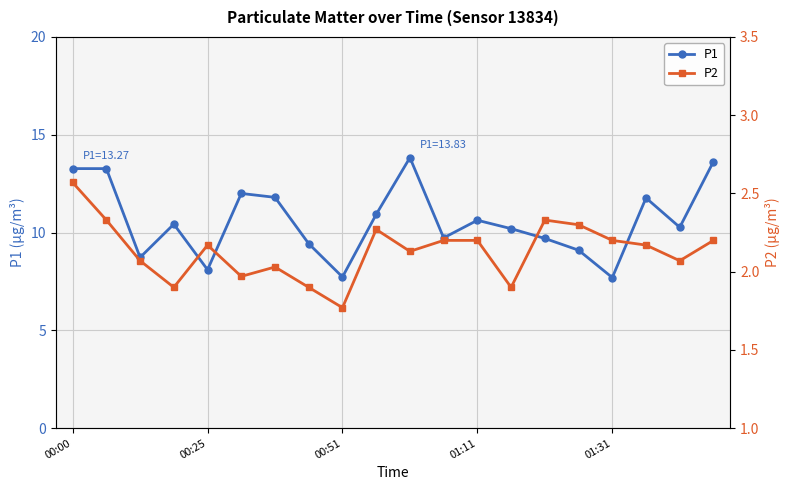

What is the difference between the maximum and minimum values in the P2 series?

0.8